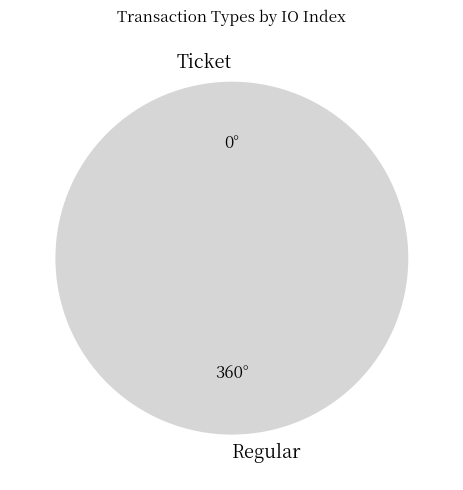

To the nearest percent, what portion does Regular represent?

100%